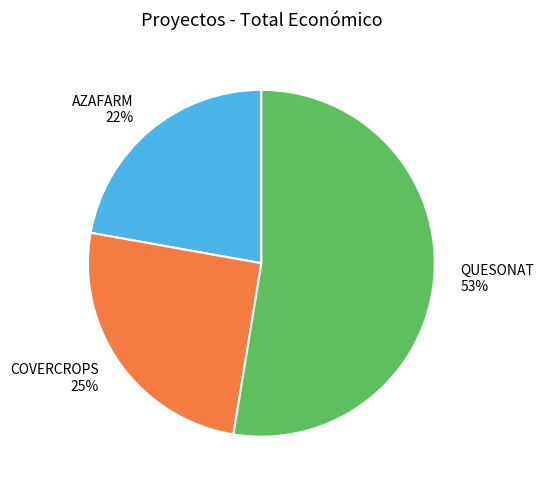

What percentage is the COVERCROPS slice, to the nearest percent?

25%